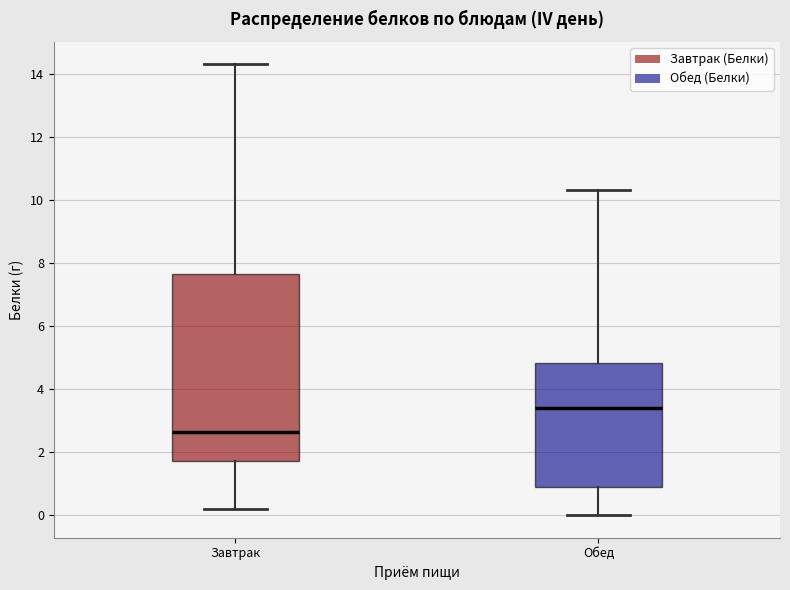

Which box is the tallest, from its lower edge to its upper edge?

Завтрак